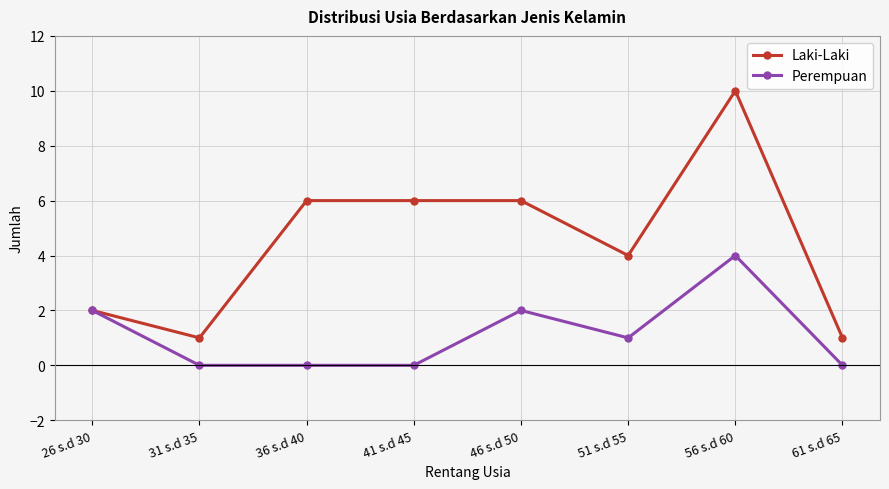

Which series has the widest spread of values?

Laki-Laki